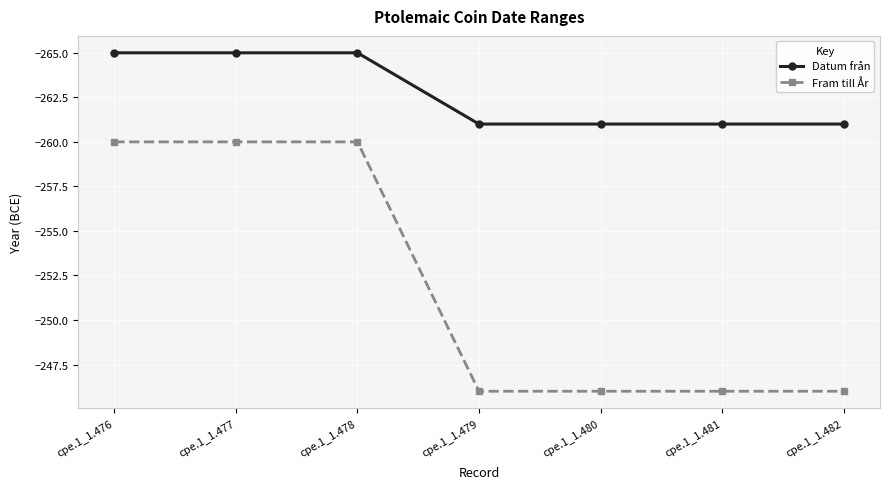

What is the lowest value of the Fram till År series?

-260